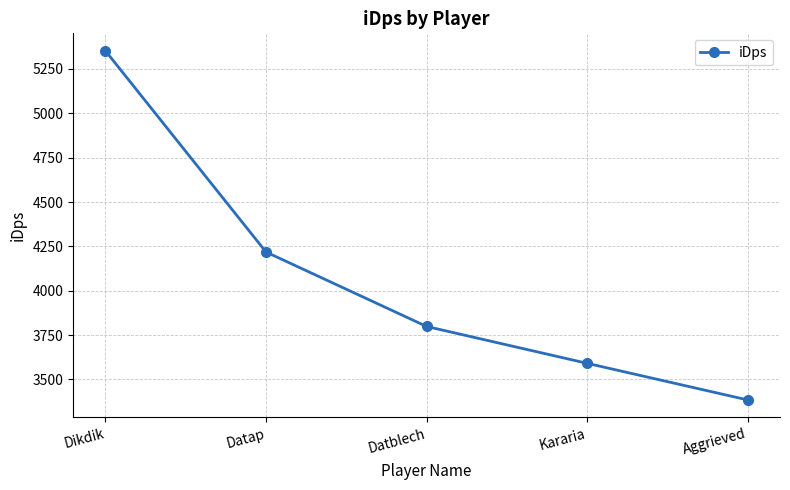

What is the greatest value displayed?

5352.4